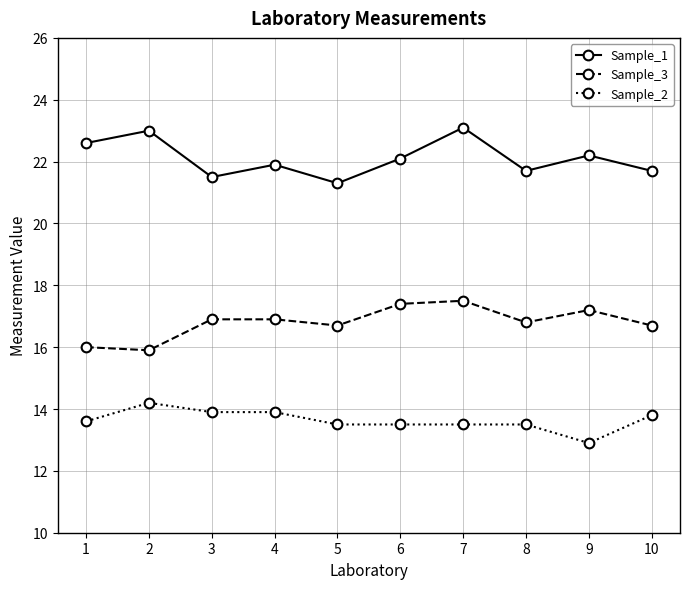

The Sample_1 series shows 30.2 at 1. True or false?

False